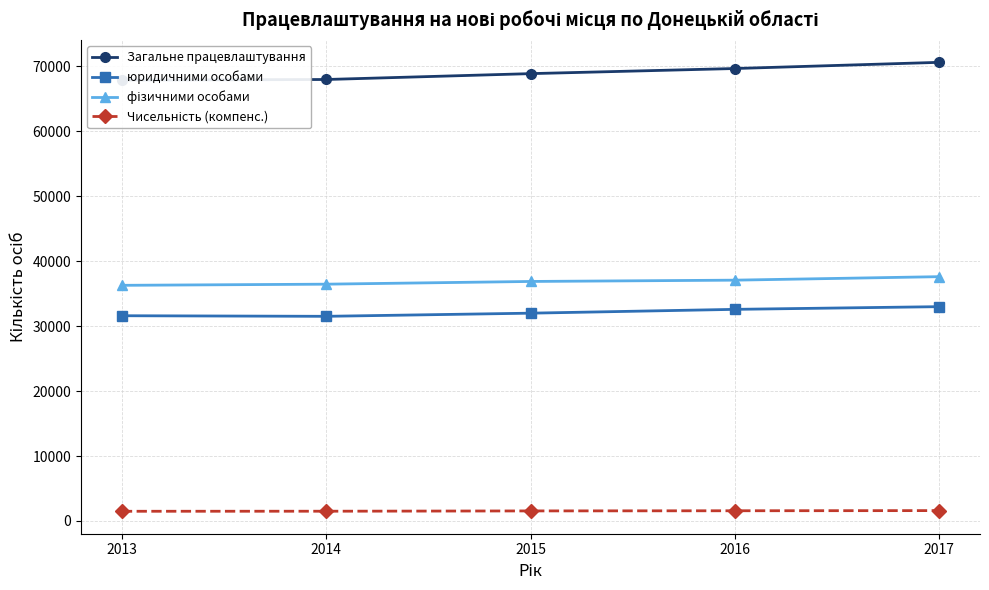

What is the difference between the maximum and second lowest values in the юридичними особами series?

1396